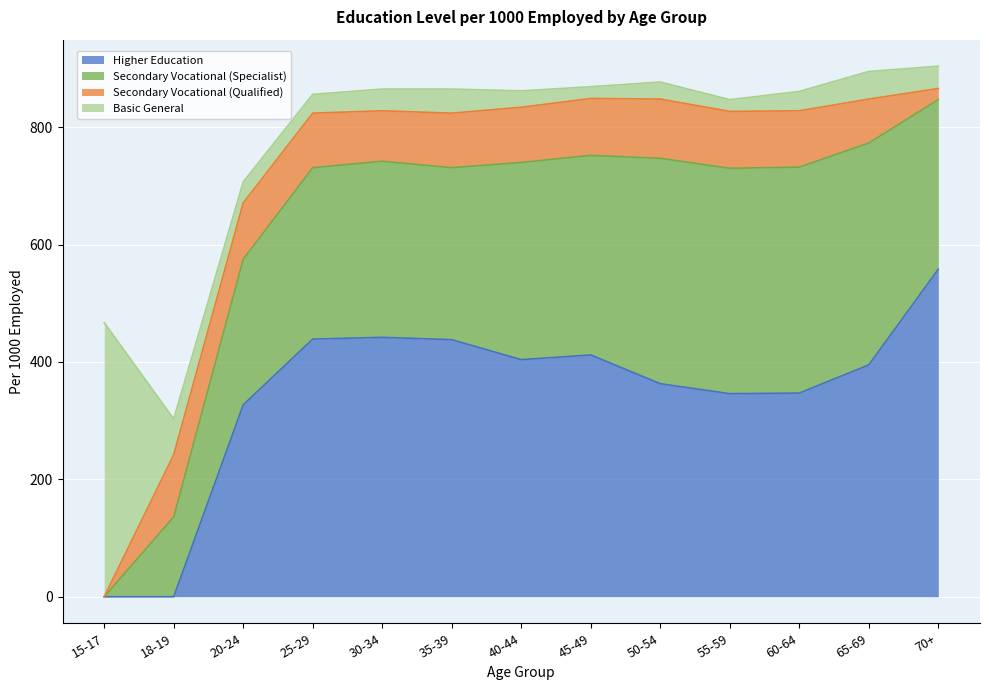

True or false: Basic General and Secondary Vocational (Qualified) intersect in this chart.

True